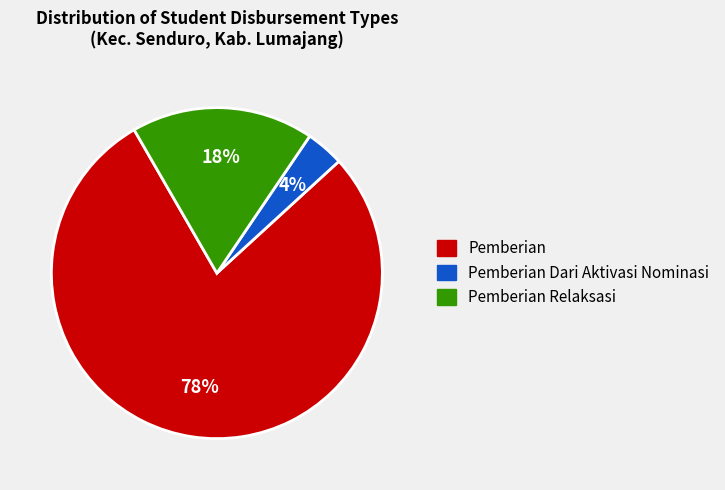

To the nearest percent, what is the average slice percentage?

33%